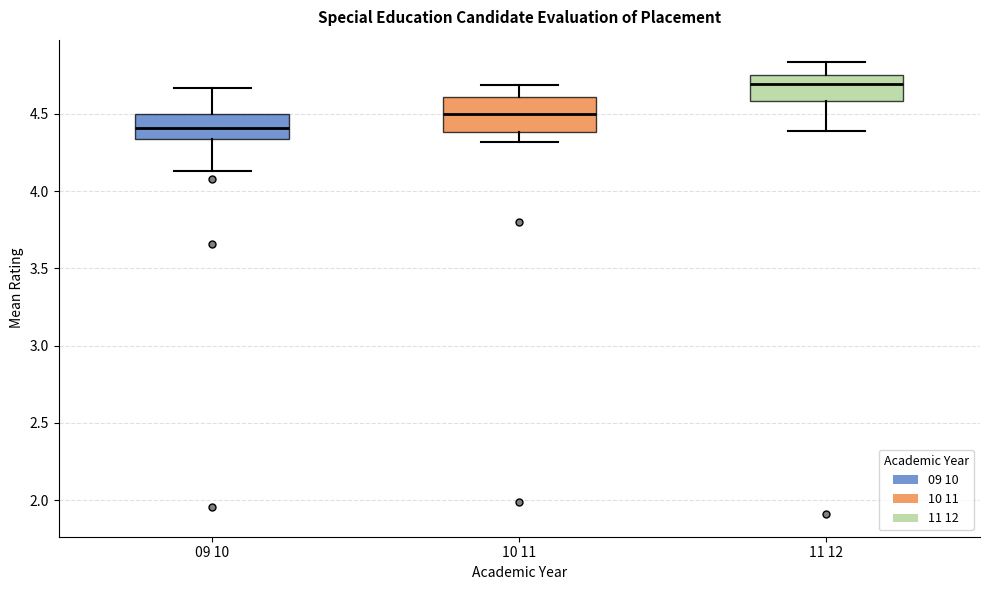

Reading left to right, read every box against the y-axis: the position of its median line, the range the box covers, and the ends of its whiskers. The values are not printed on the chart, so give them approximately, as read against the axis.

09 10: median 4.40, box 4.35 to 4.50, whiskers 4.15 to 4.65
10 11: median 4.50, box 4.40 to 4.60, whiskers 4.30 to 4.70
11 12: median 4.70, box 4.60 to 4.75, whiskers 4.40 to 4.85